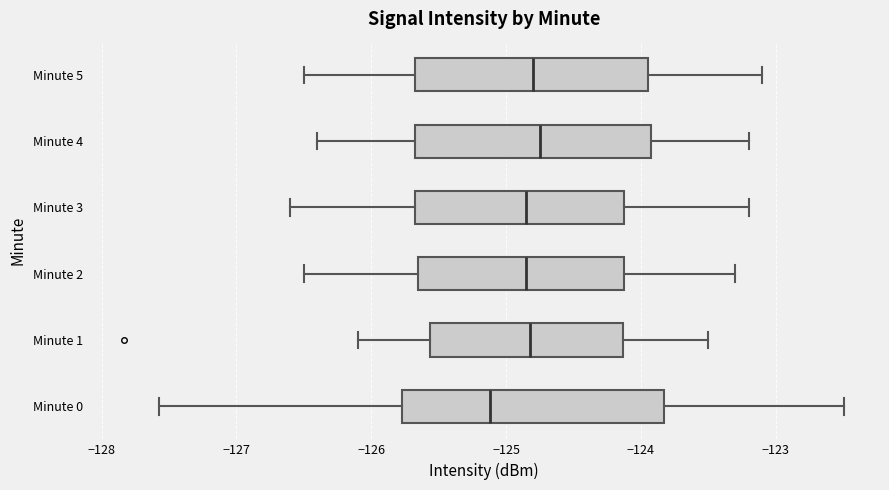

Which box is the widest, from its left edge to its right edge?

Minute 0